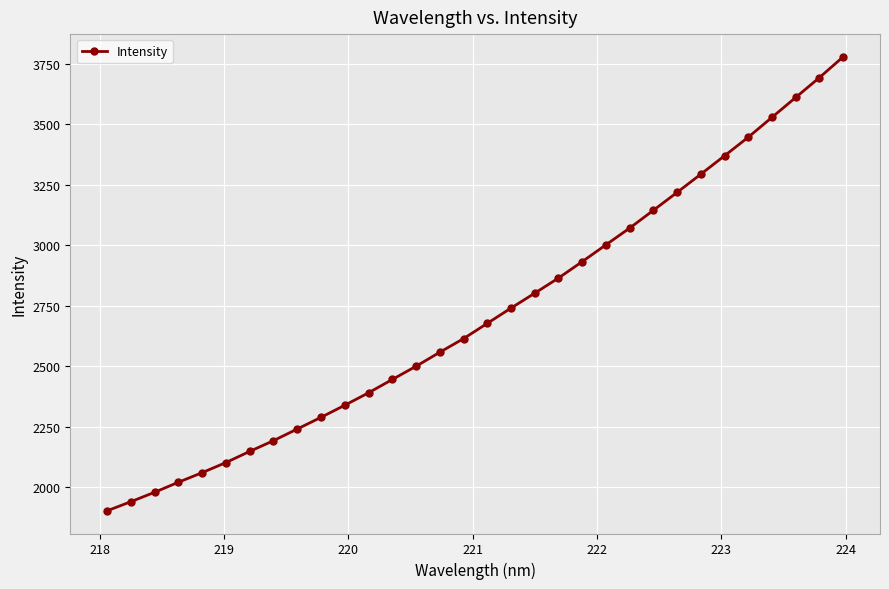

What is the greatest value displayed?

3779.9